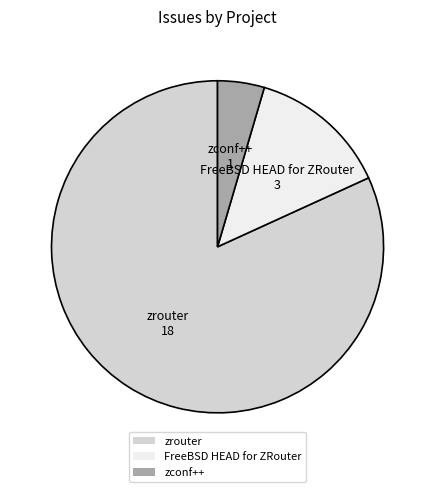

Rank the categories by value from lowest to highest.

zconf++, FreeBSD HEAD for ZRouter, zrouter